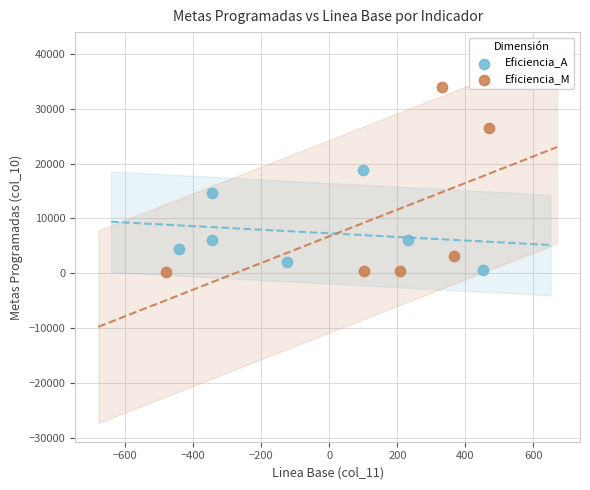

Which series reaches the maximum Y coordinate?

Eficiencia_M